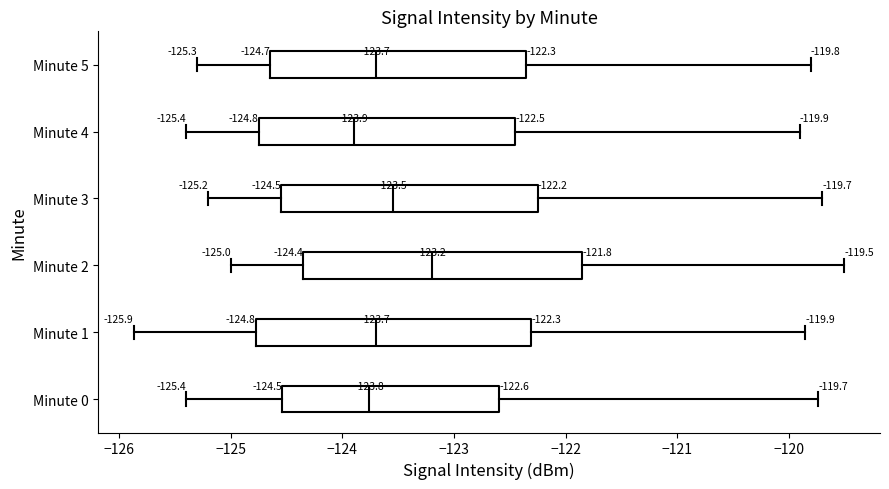

Which box has the furthest to the left median line?

Minute 4